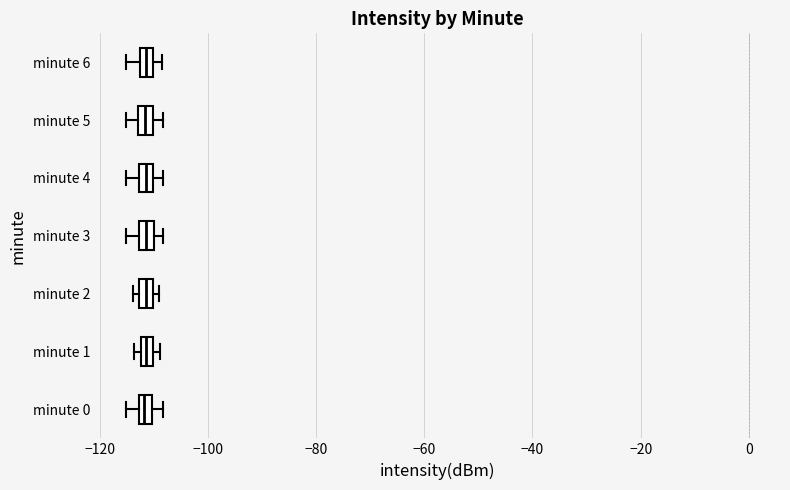

Where is the left edge of the box for minute 6 on the x-axis? The values are not printed on the chart, so give them approximately, as read against the axis.

-112